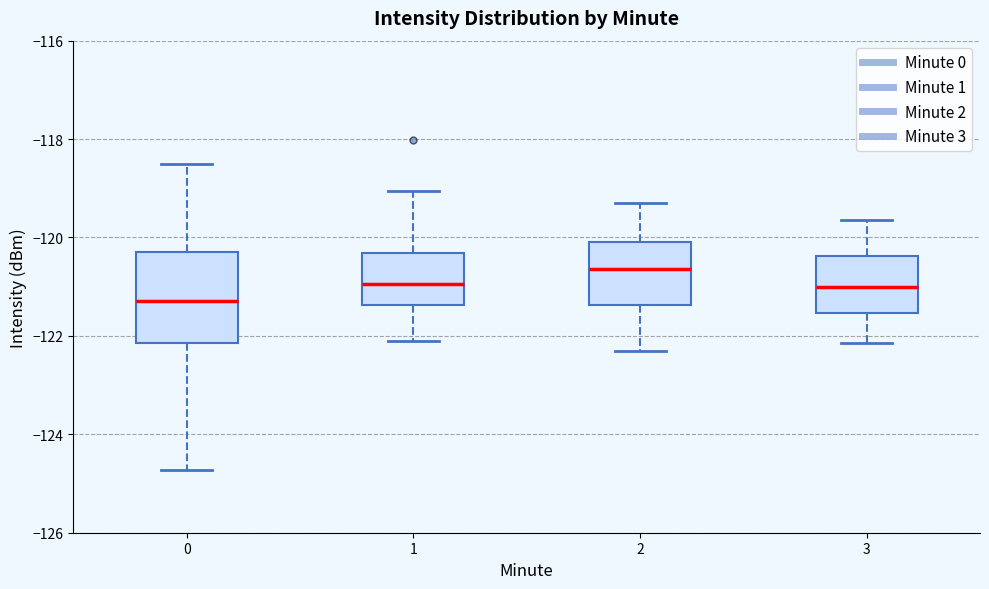

Reading left to right, transcribe this box plot: for each box, give where its median line is, the range the box spans, and where its two whiskers end, as read against the y-axis. The values are not printed on the chart, so give them approximately, as read against the axis.

0: median -121.2, box -122.2 to -120.2, whiskers -124.8 to -118.6
1: median -121.0, box -121.4 to -120.4, whiskers -122.0 to -119.0
2: median -120.6, box -121.4 to -120.0, whiskers -122.2 to -119.2
3: median -121.0, box -121.6 to -120.4, whiskers -122.2 to -119.6